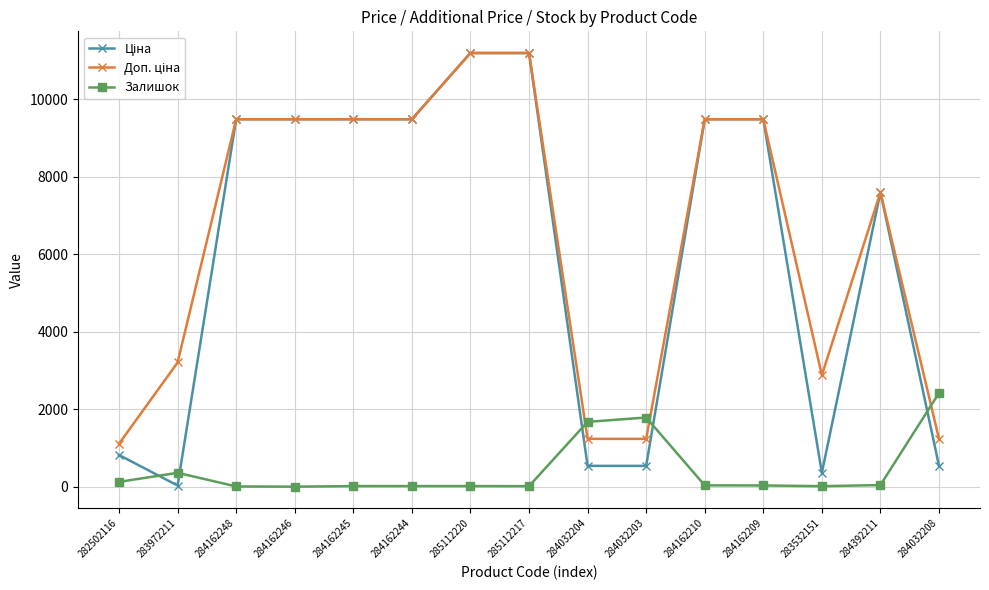

True or false: Залишок has a value of 688.4 at 284032203.

False